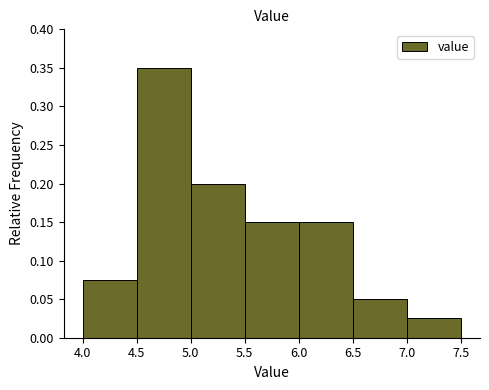

How tall is the bar that spans 4.0 to 4.5 on the x-axis? The values are not printed on the chart, so give them approximately, as read against the axis.

0.075